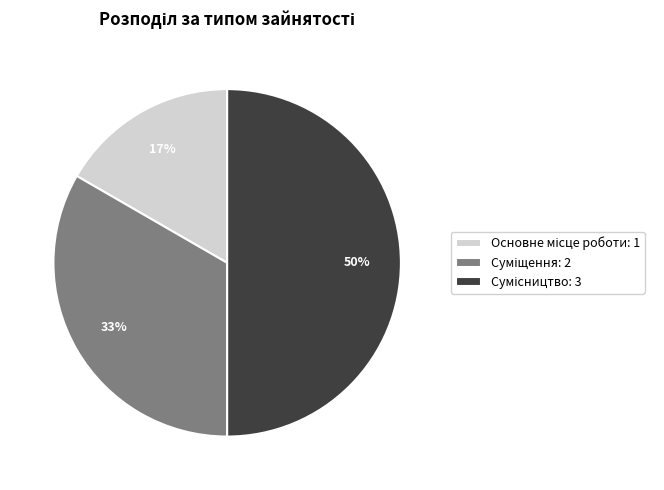

To the nearest percent, what is the average slice percentage?

33%